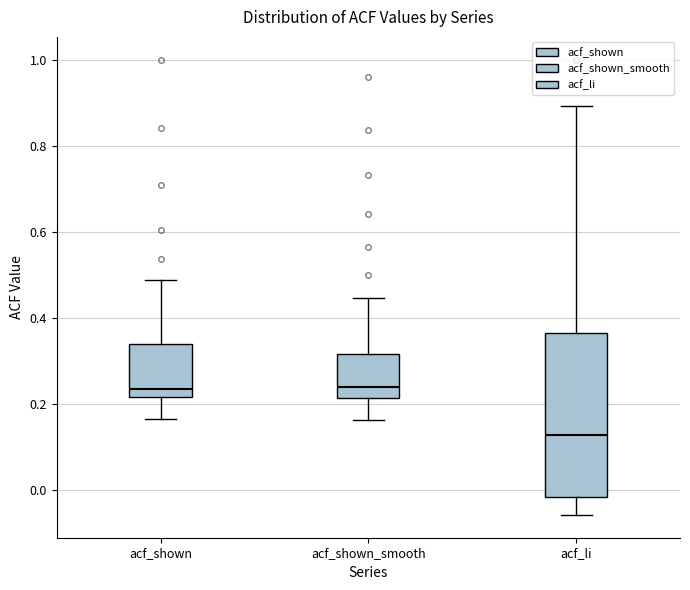

Reading left to right, read every box against the y-axis: the position of its median line, the range the box covers, and the ends of its whiskers. The values are not printed on the chart, so give them approximately, as read against the axis.

acf_shown: median 0.24, box 0.22 to 0.34, whiskers 0.16 to 0.48
acf_shown_smooth: median 0.24, box 0.22 to 0.32, whiskers 0.16 to 0.44
acf_li: median 0.12, box -0.02 to 0.36, whiskers -0.06 to 0.90